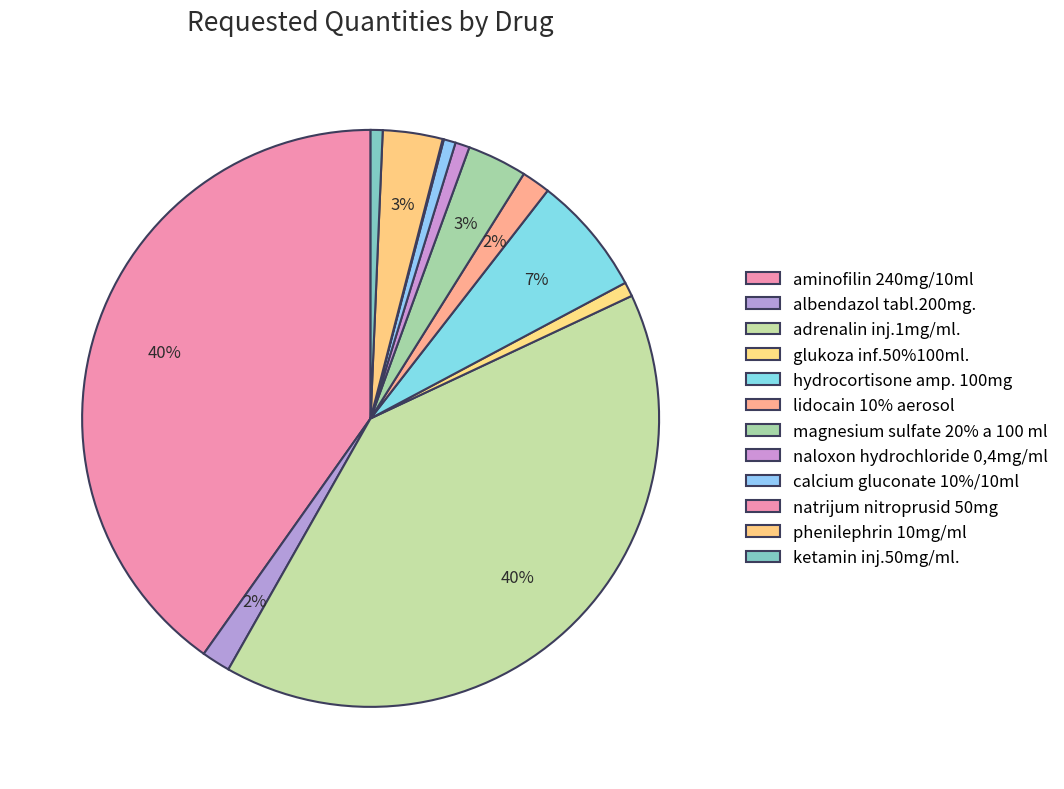

To the nearest percent, what is the combined percentage of magnesium sulfate 20% a 100 ml and glukoza inf.50%100ml.?

4%